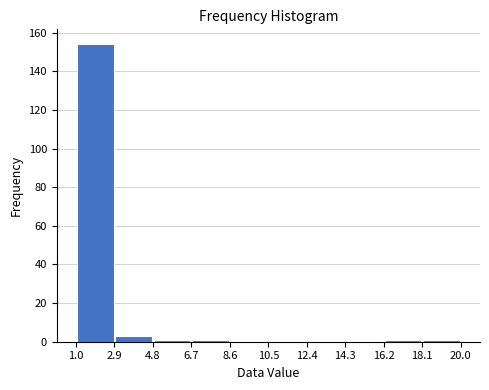

Reading left to right, transcribe this chart: for each bar, give the range it covers on the x-axis and its height. The values are not printed on the chart, so give them approximately, as read against the axis.

1.0 to 2.9: 154
2.9 to 4.8: 4
4.8 to 6.7: under 2
6.7 to 8.6: under 2
8.6 to 10.5: 0
10.5 to 12.4: 0
12.4 to 14.3: 0
14.3 to 16.2: 0
16.2 to 18.1: under 2
18.1 to 20.0: under 2